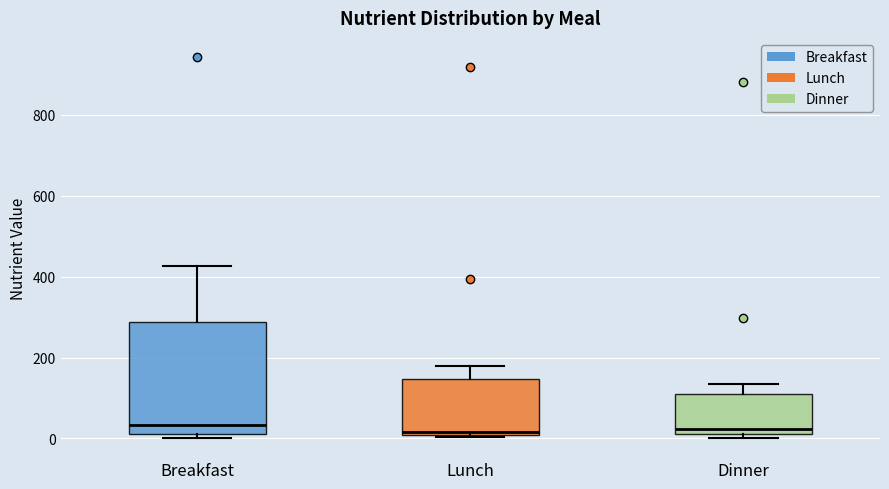

Comparing the boxes themselves (not the whiskers), which one is the tallest?

Breakfast